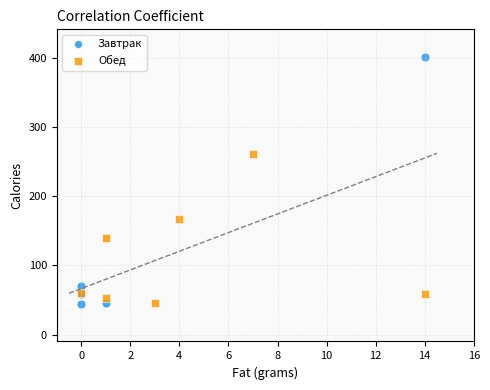

Which series has the largest Y range (max minus min)?

Завтрак